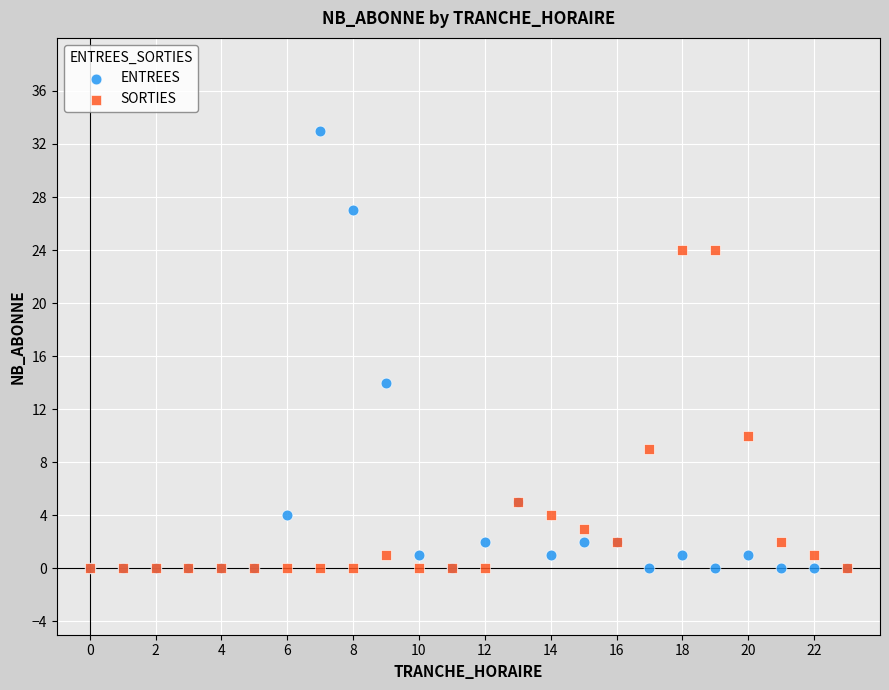

In the ENTREES series, what Y value is closest to 16?

14